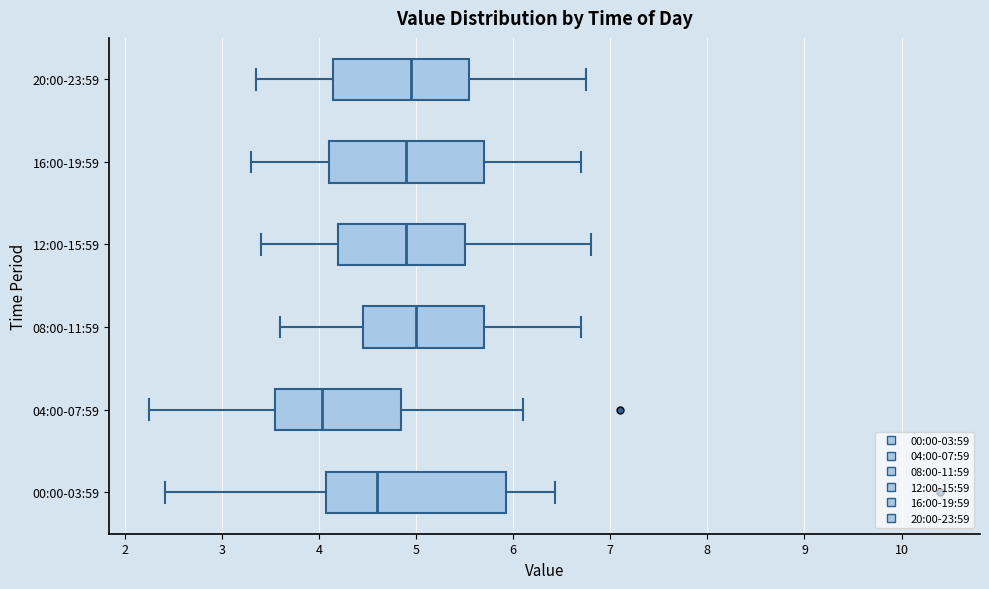

Reading bottom to top, transcribe this box plot: for each box, give where its median line is, the range the box spans, and where its two whiskers end, as read against the x-axis. The values are not printed on the chart, so give them approximately, as read against the axis.

00:00-03:59: median 4.6, box 4.1 to 5.9, whiskers 2.4 to 6.4
04:00-07:59: median 4.0, box 3.6 to 4.9, whiskers 2.3 to 6.1
08:00-11:59: median 5.0, box 4.5 to 5.7, whiskers 3.6 to 6.7
12:00-15:59: median 4.9, box 4.2 to 5.5, whiskers 3.4 to 6.8
16:00-19:59: median 4.9, box 4.1 to 5.7, whiskers 3.3 to 6.7
20:00-23:59: median 5.0, box 4.2 to 5.6, whiskers 3.4 to 6.8